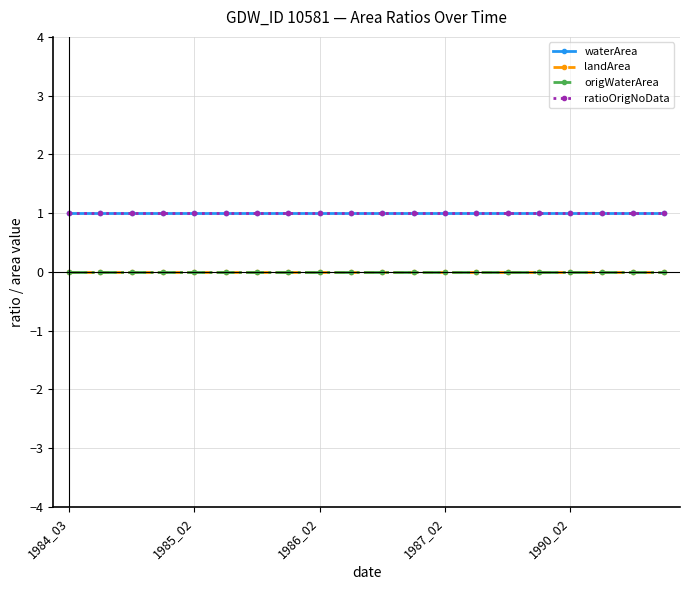

Rank the series by their maximum value, from highest to lowest.

waterArea, ratioOrigNoData, landArea, origWaterArea